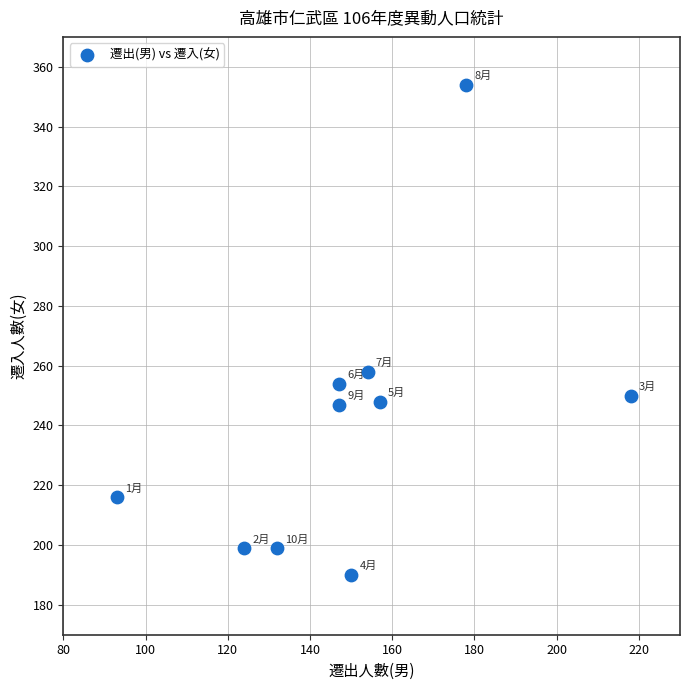

What is the range of Y values (max minus min)?

164